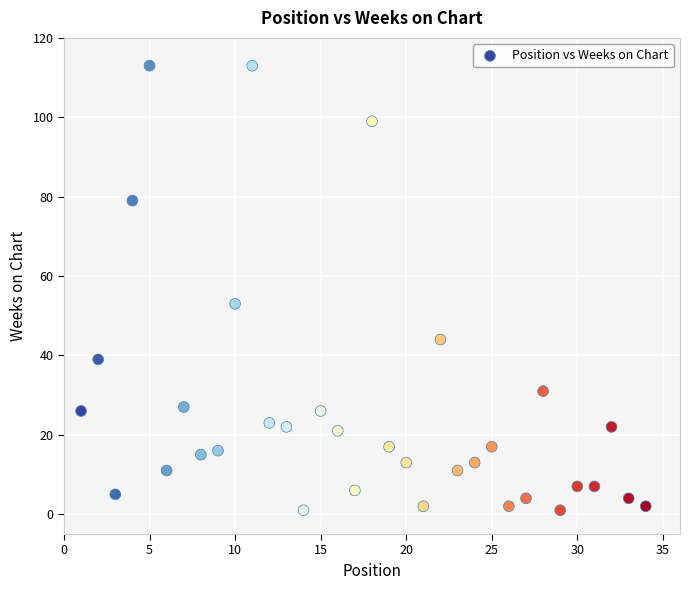

What Y value in the scatter plot is closest to 57?

53